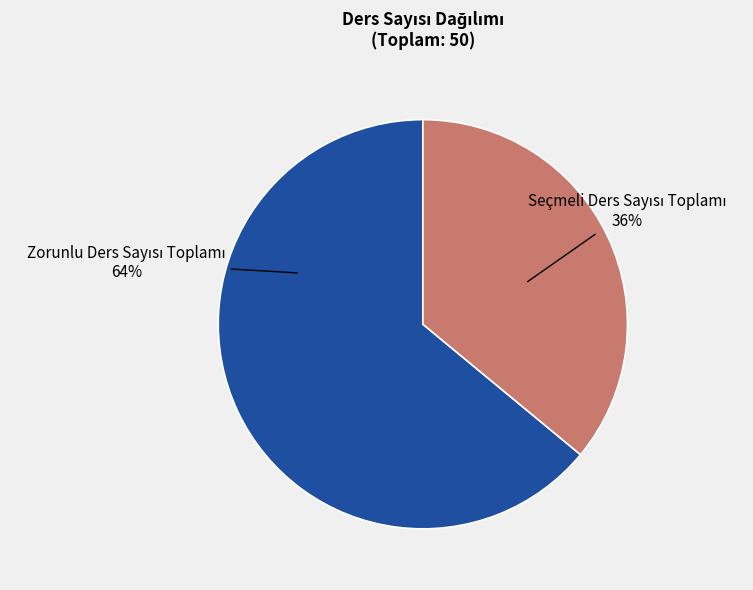

To the nearest percent, what is the difference between the largest and smallest slice percentages?

28%